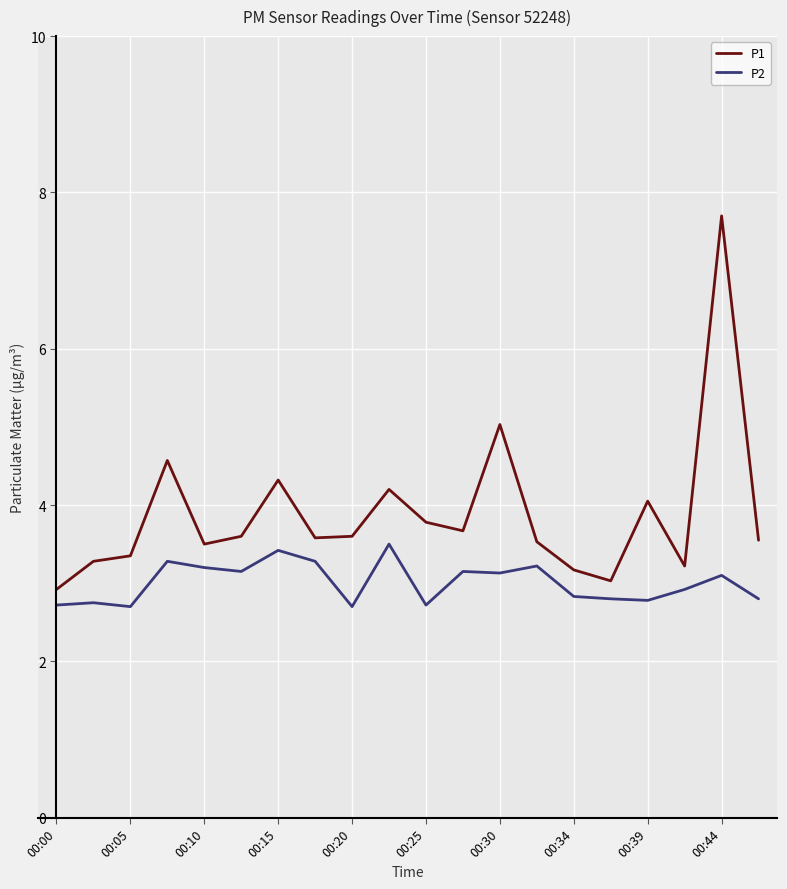

In P1, how many points are lower than both neighbors (excluding endpoints)?

5